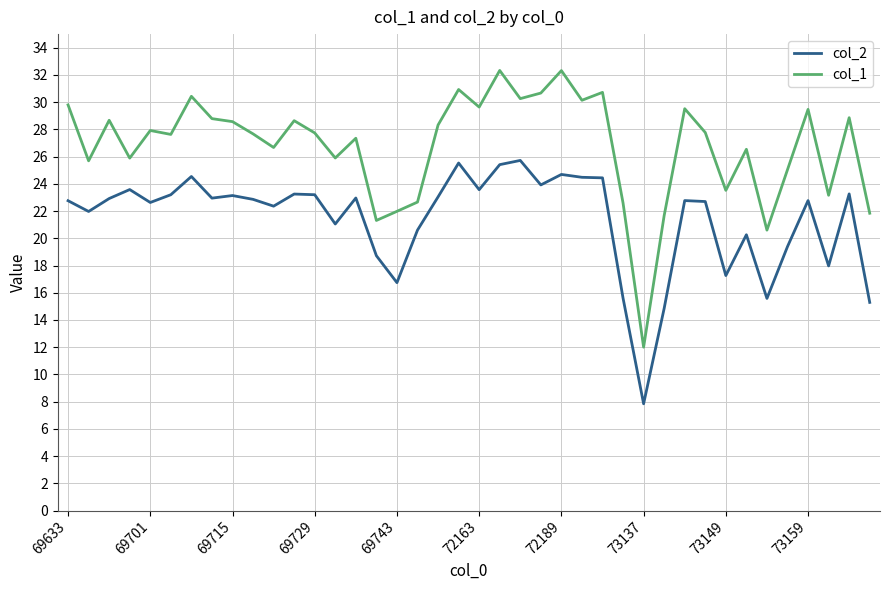

Which series has the largest range (max minus min)?

col_1